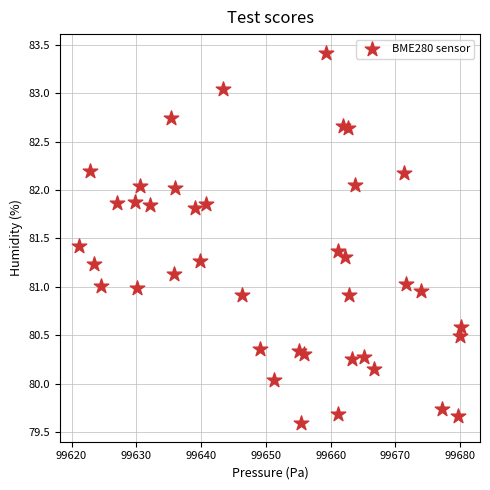

What is the range of Y values (max minus min)?

3.8